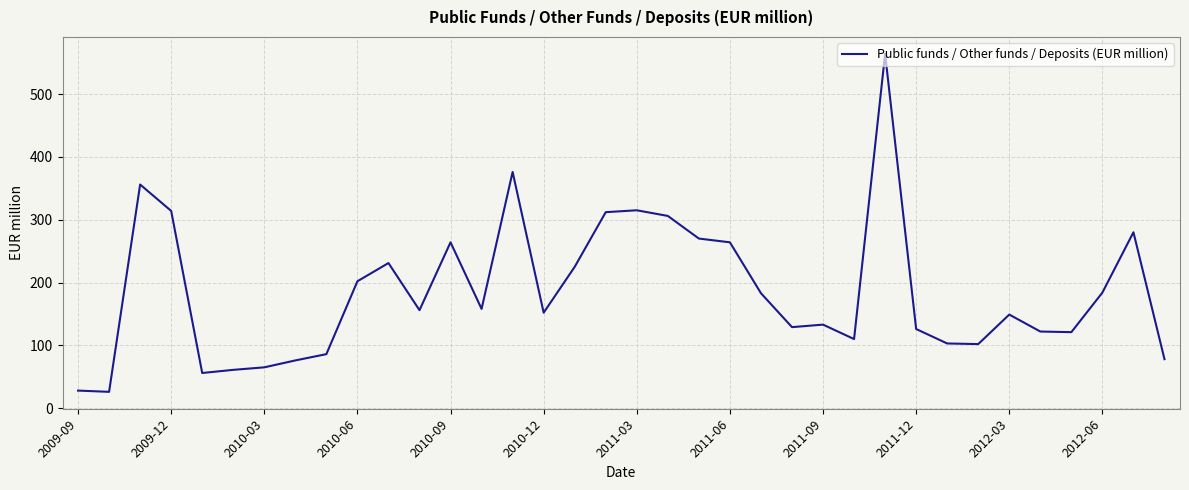

What is the difference between the maximum and minimum values?

538